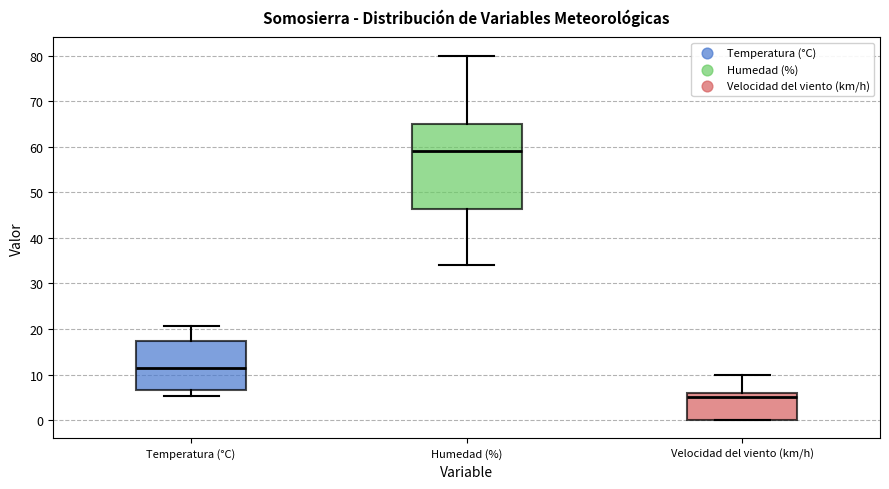

Reading left to right, transcribe this box plot: for each box, give where its median line is, the range the box spans, and where its two whiskers end, as read against the y-axis. The values are not printed on the chart, so give them approximately, as read against the axis.

Temperatura (°C): median 12, box 7 to 17, whiskers 5 to 21
Humedad (%): median 59, box 46 to 65, whiskers 34 to 80
Velocidad del viento (km/h): median 5, box 0 to 6, whiskers 0 to 10